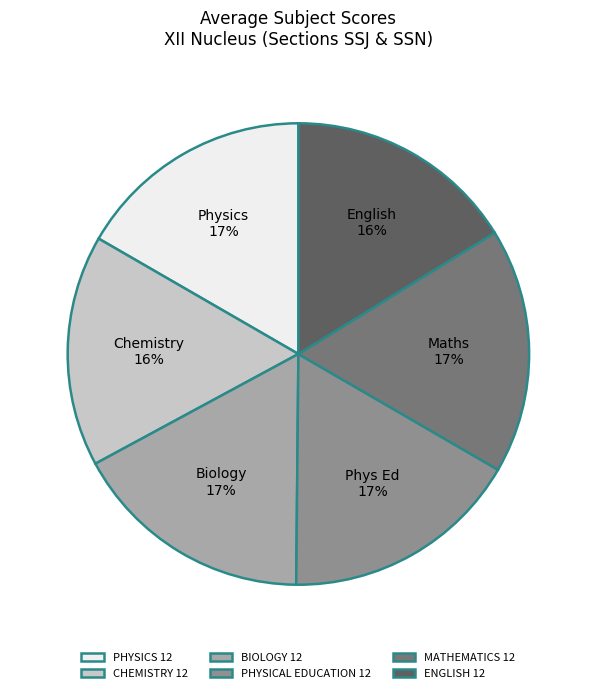

Is the sum of PHYSICAL EDUCATION 12 and CHEMISTRY 12 greater than half?

No